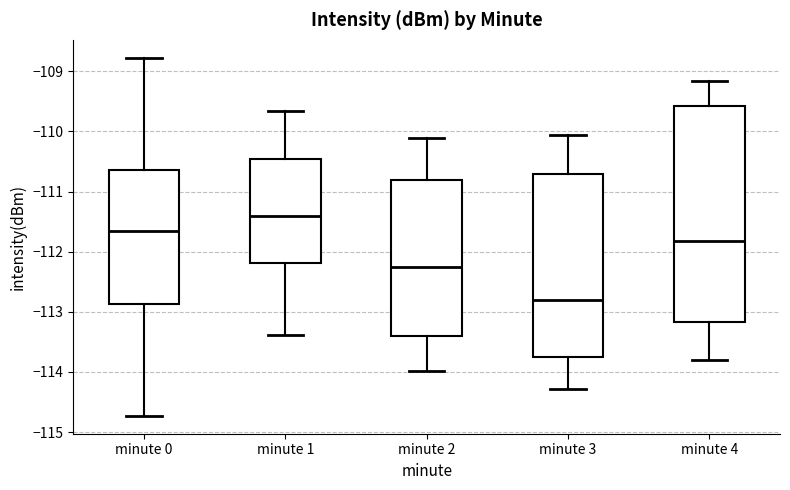

Reading left to right, transcribe this box plot: for each box, give where its median line is, the range the box spans, and where its two whiskers end, as read against the y-axis. The values are not printed on the chart, so give them approximately, as read against the axis.

minute 0: median -111.7, box -112.9 to -110.6, whiskers -114.7 to -108.8
minute 1: median -111.4, box -112.2 to -110.5, whiskers -113.4 to -109.7
minute 2: median -112.3, box -113.4 to -110.8, whiskers -114.0 to -110.1
minute 3: median -112.8, box -113.7 to -110.7, whiskers -114.3 to -110.1
minute 4: median -111.8, box -113.2 to -109.6, whiskers -113.8 to -109.2